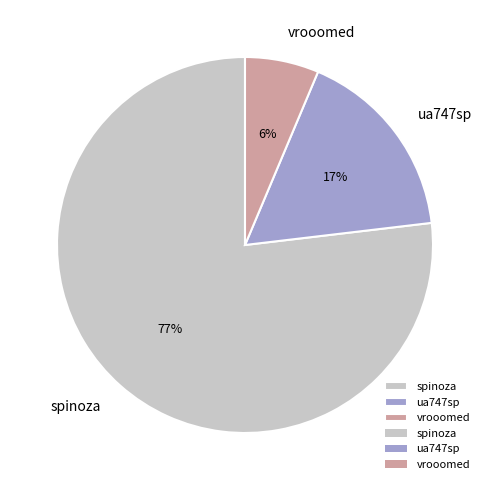

Which slice is the largest?

spinoza